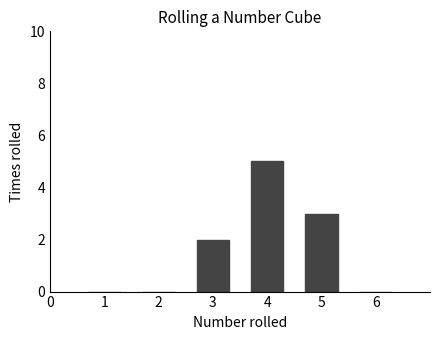

Reading right to left, what are all the values shown in this chart?

6=0	5=3	4=5	3=2	2=0	1=0